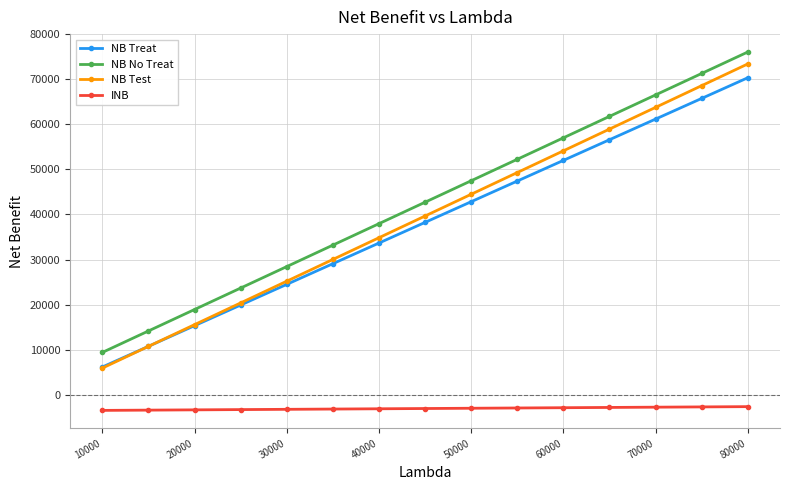

What is the value of the NB No Treat point at the 6th from the left?

33195.0